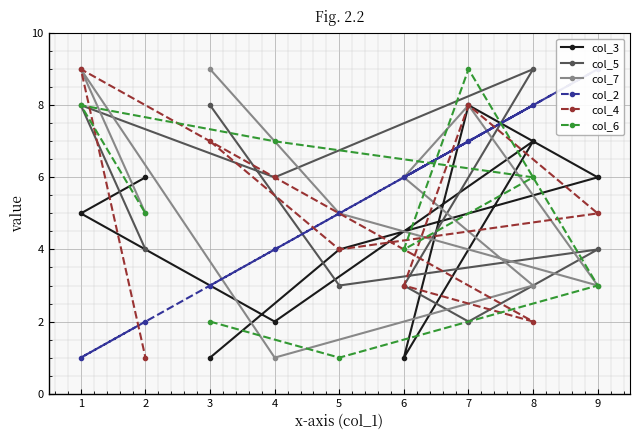

Is the value of col_7 at 5 greater than the value of col_4 at 7?

No